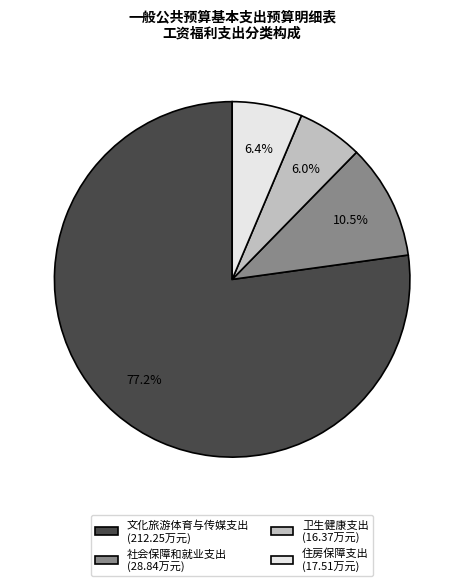

What percentage is NOT represented by 住房保障支出 (17.51万元)?

93.6%